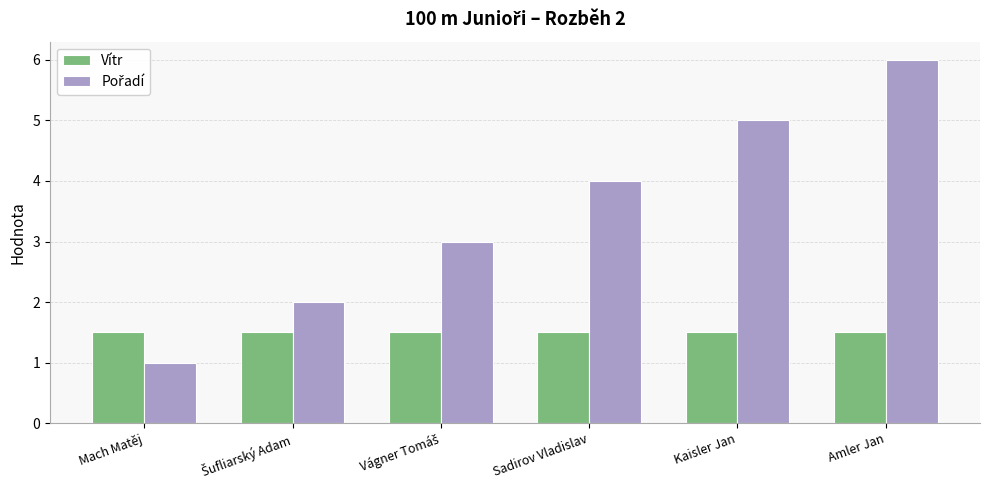

How many distinct data groups are displayed?

2